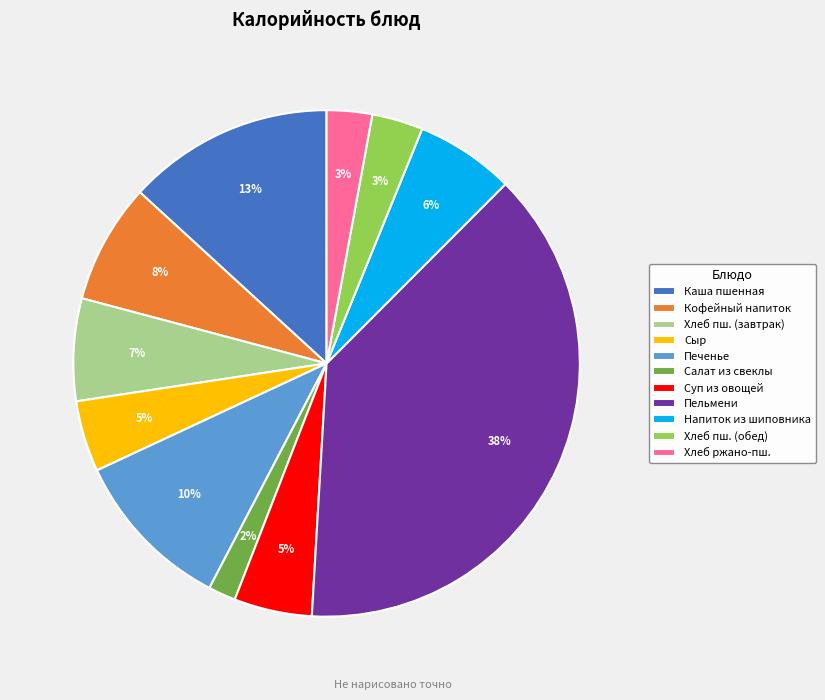

Between Печенье and Кофейный напиток, which is larger?

Печенье